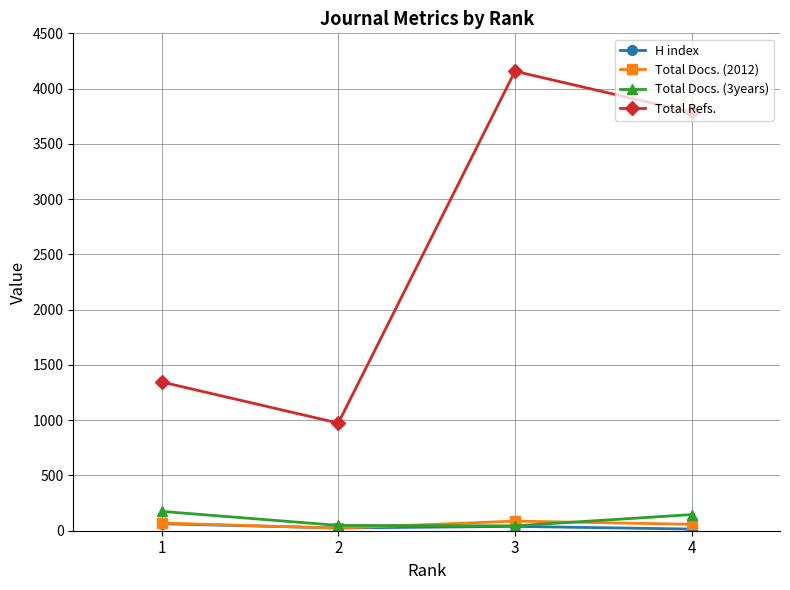

Which series has the largest total across all categories?

Total Refs.